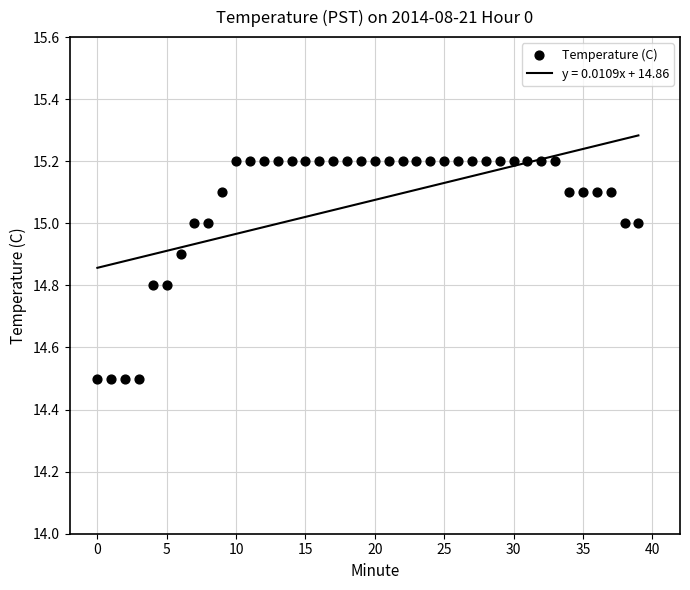

What is the range of Y values (max minus min)?

0.7